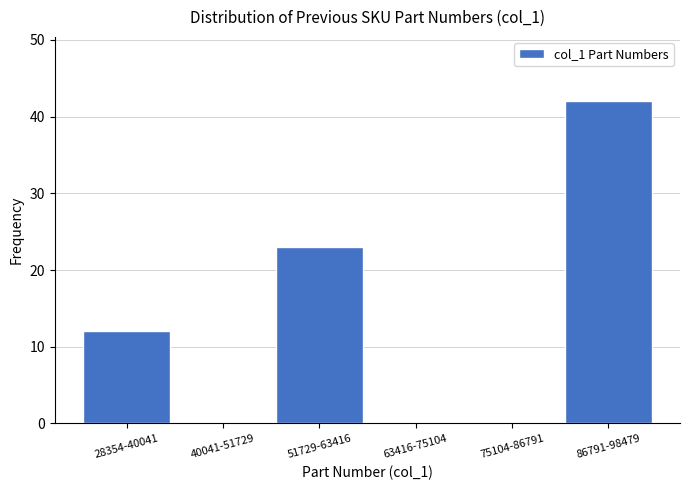

Reading left to right, extract all data points from this chart.

28354-40041=12	40041-51729=0	51729-63416=23	63416-75104=0	75104-86791=0	86791-98479=42